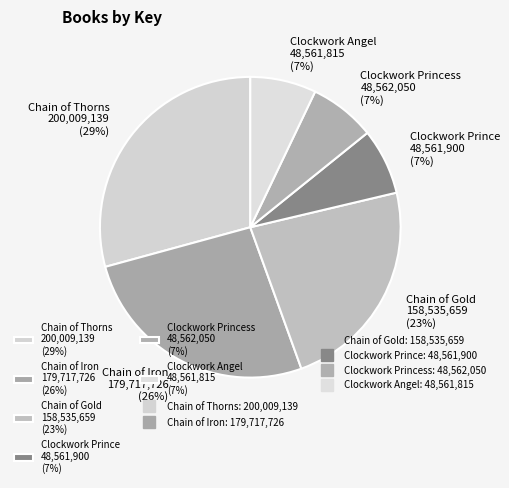

To the nearest percent, what is the combined percentage of Clockwork Prince 48,561,900 (7%) and Chain of Thorns 200,009,139 (29%)?

36%